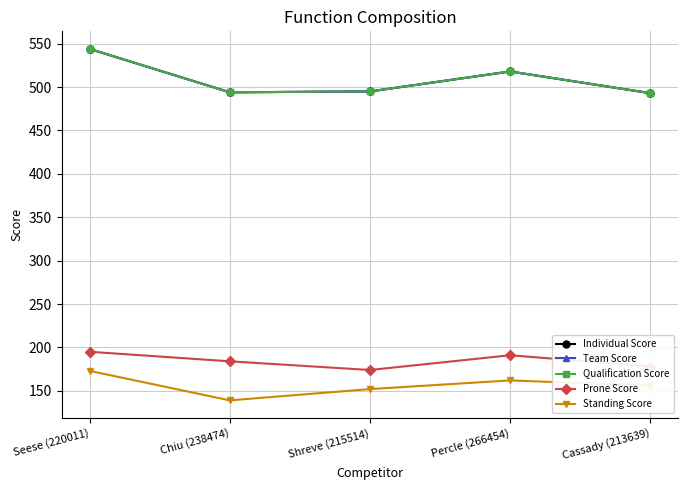

True or false: Team Score and Individual Score cross at least once.

False